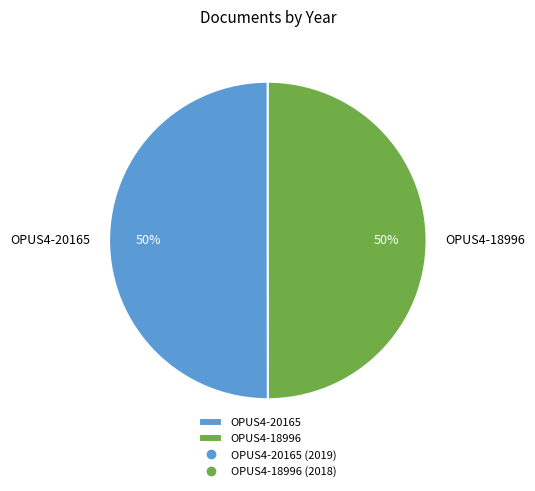

The OPUS4-18996 slice represents 50% of the pie. True or false?

True